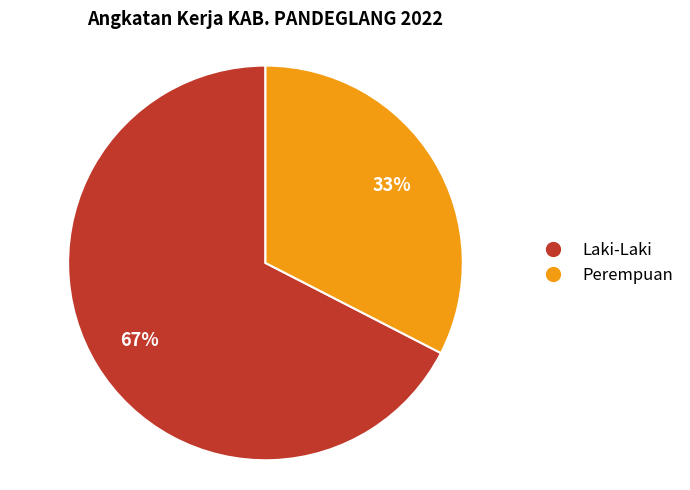

True or false: Laki-Laki accounts for 67% of the total.

True